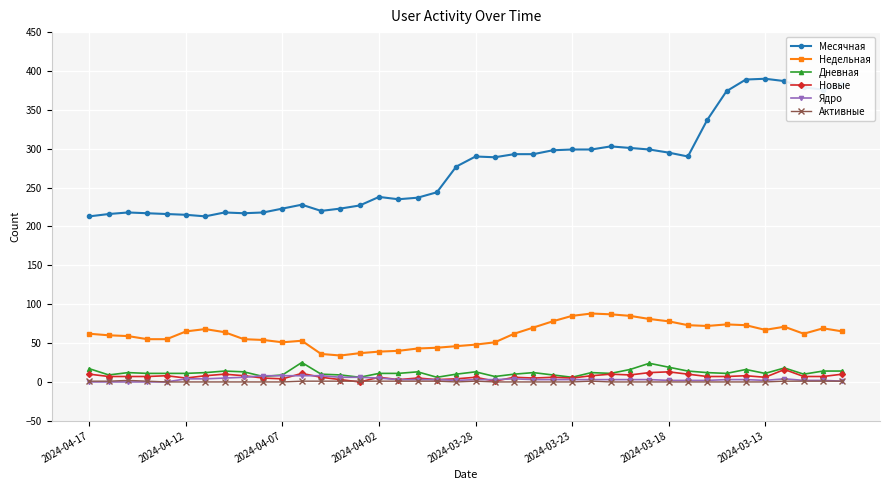

Which series has the largest total across all categories?

Месячная